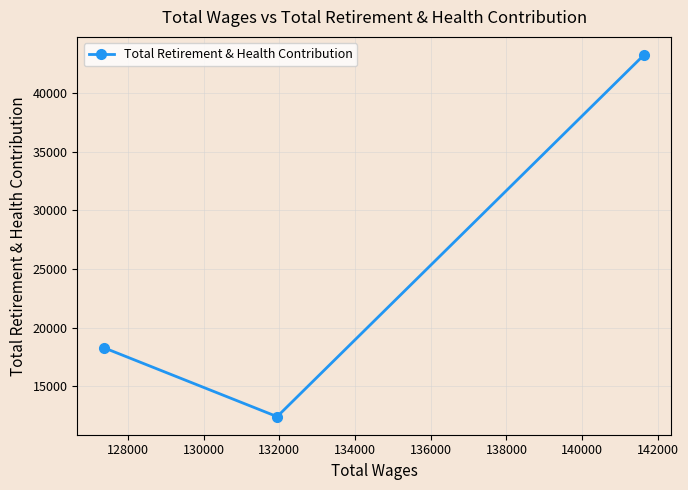

What is the value of the 3rd point from the left?

43244